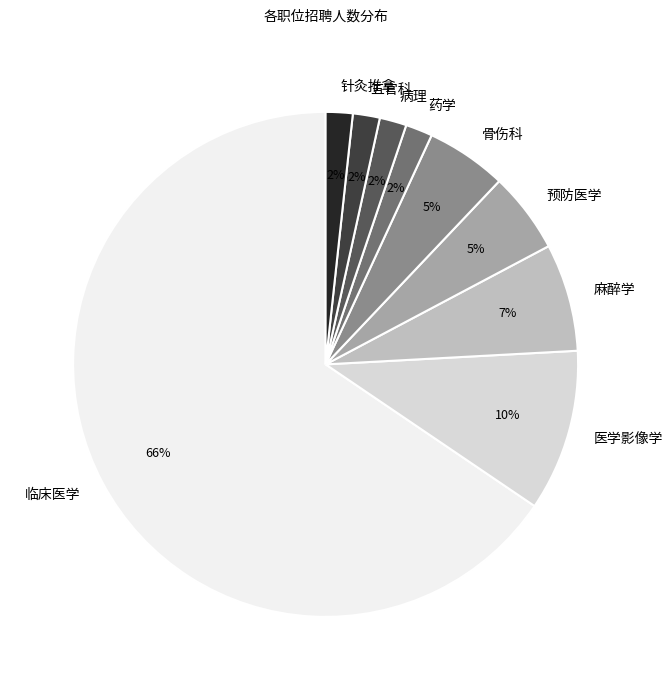

To the nearest percent, what is the average slice percentage?

11%